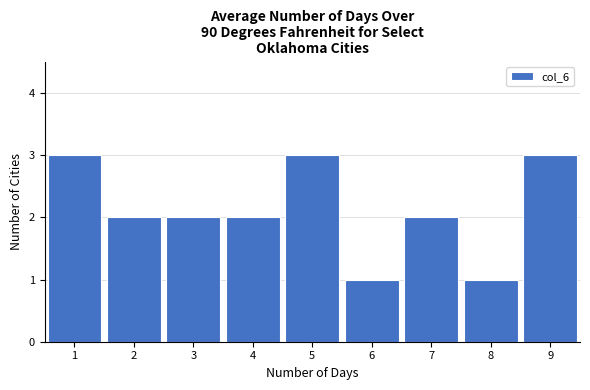

Reading left to right, what are all the values shown in this chart?

1=3	2=2	3=2	4=2	5=3	6=1	7=2	8=1	9=3